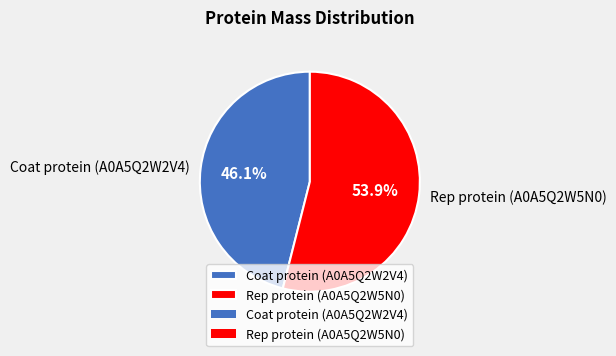

To the nearest percent, what is the average slice percentage?

50%